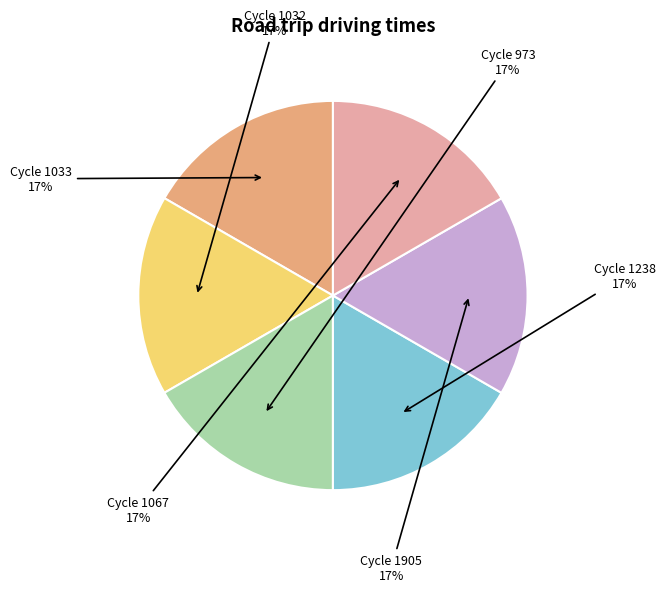

Combined, do Cycle 1067 and Cycle 1238 account for over 50%?

No